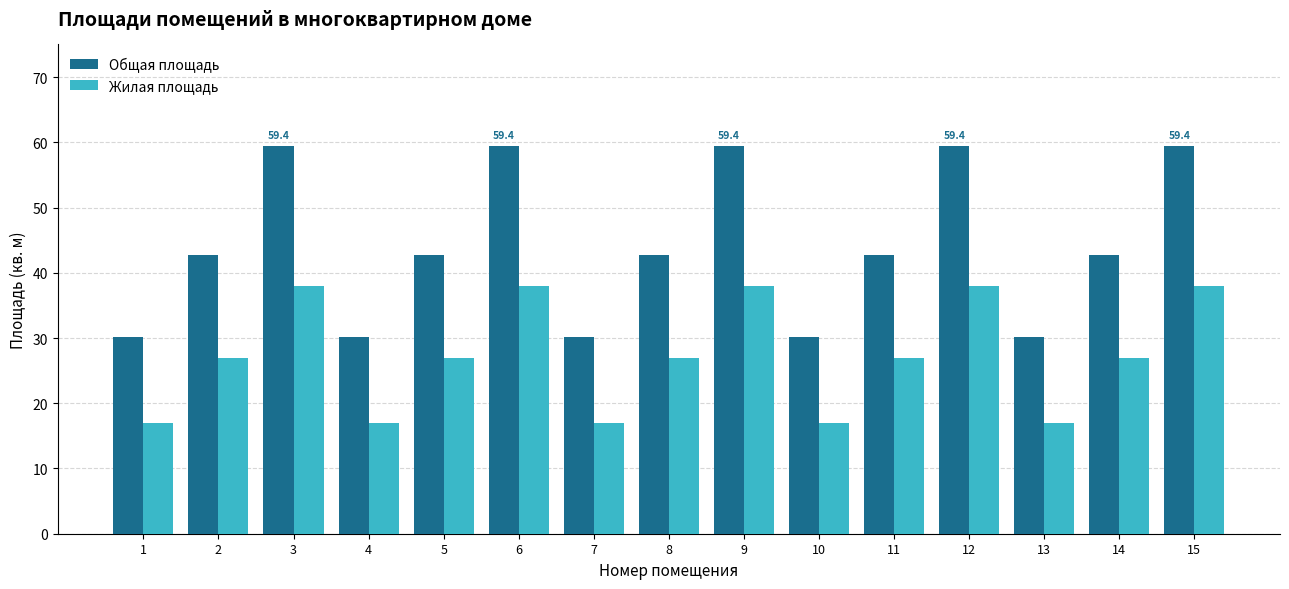

Is it true that Жилая площадь equals 17.0 at 1?

True